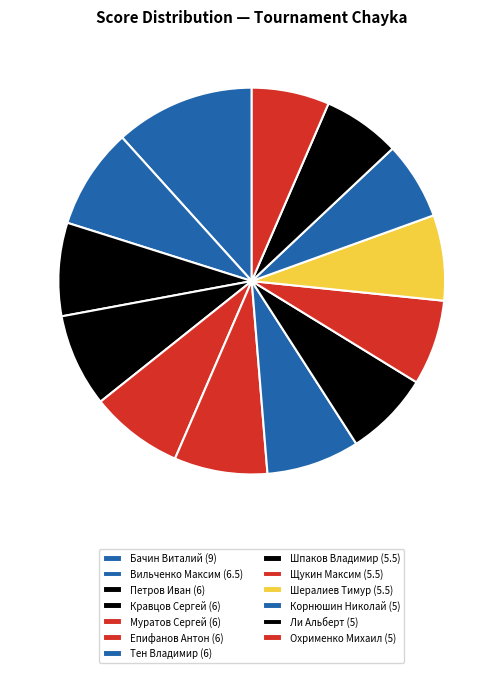

Count the number of slices in the pie.

13